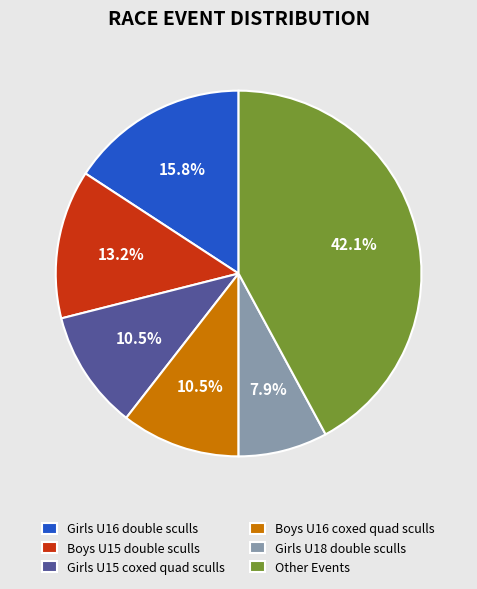

Between Other Events and Girls U16 double sculls, which is larger?

Other Events